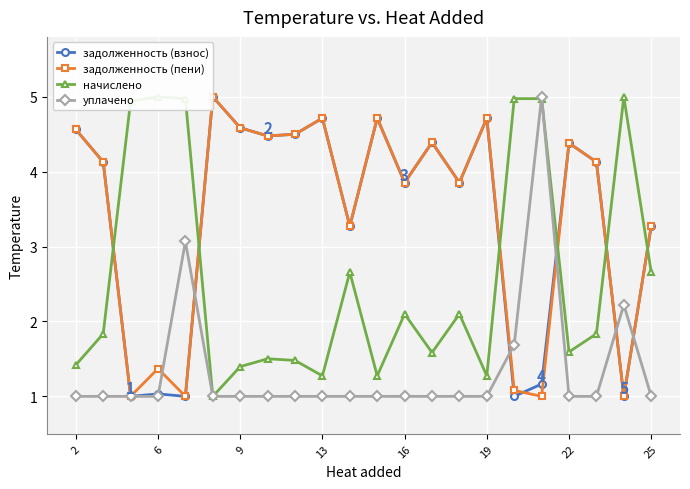

True or false: начислено has a value of 4.9 at 9.

True